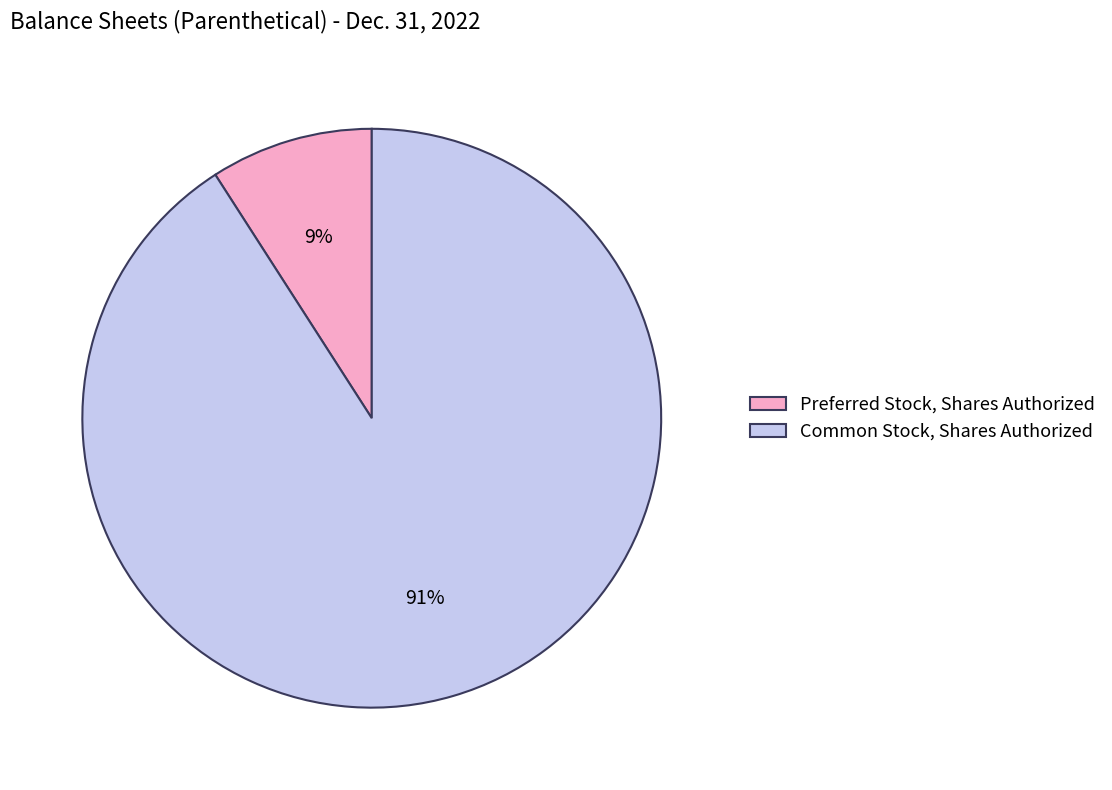

Between Preferred Stock, Shares Authorized and Common Stock, Shares Authorized, which is larger?

Common Stock, Shares Authorized